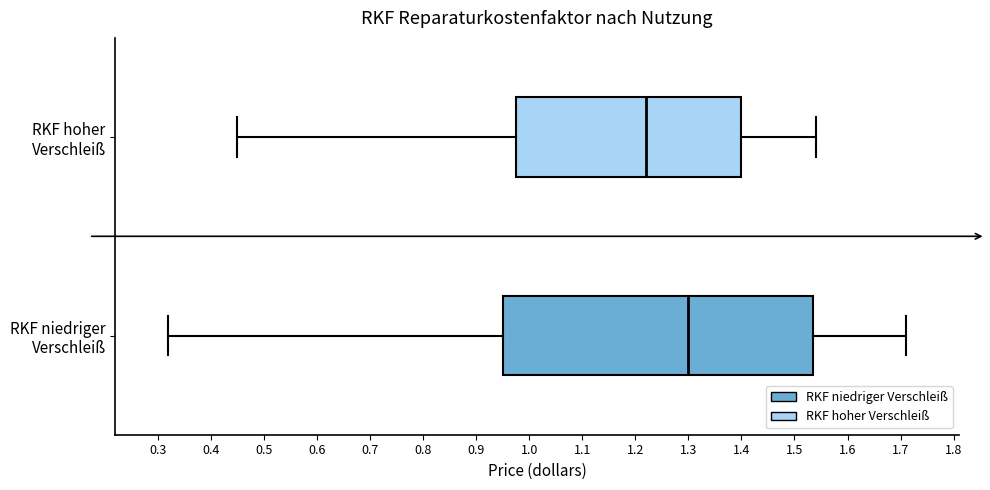

Comparing the boxes themselves (not the whiskers), which one is the widest?

RKF niedriger Verschleiß